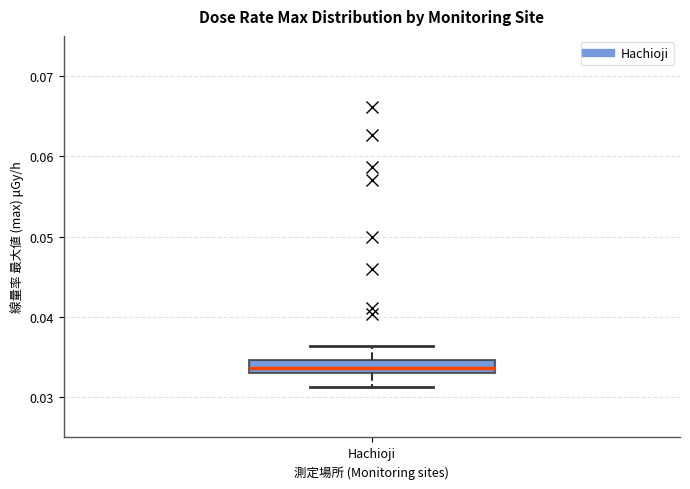

Transcribe this box plot: give where the median line is, the range the box spans, and where the two whiskers end, as read against the y-axis. The values are not printed on the chart, so give them approximately, as read against the axis.

median 0.034, box 0.033 to 0.035, whiskers 0.031 to 0.036